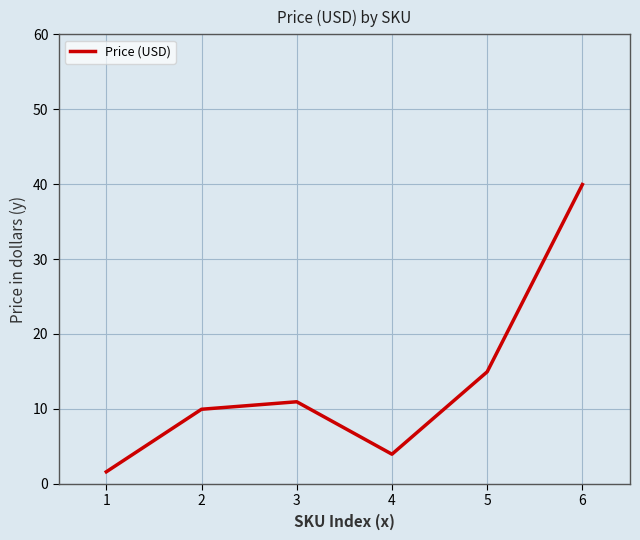

At which category does the chart reach its peak across all series?

6